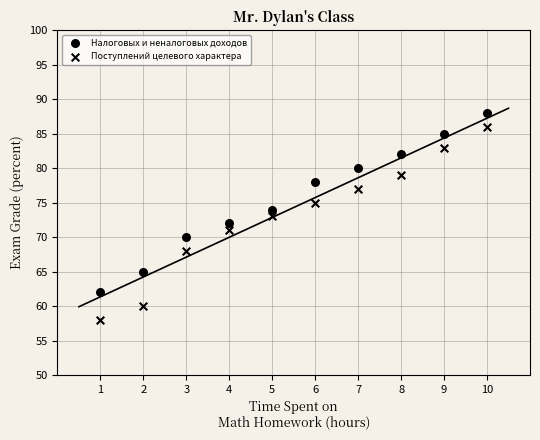

Count the number of points in this scatter plot.

20